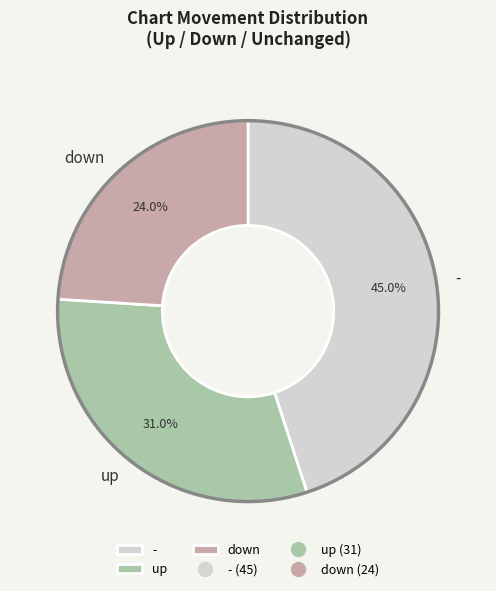

The up slice represents 31% of the pie. True or false?

True